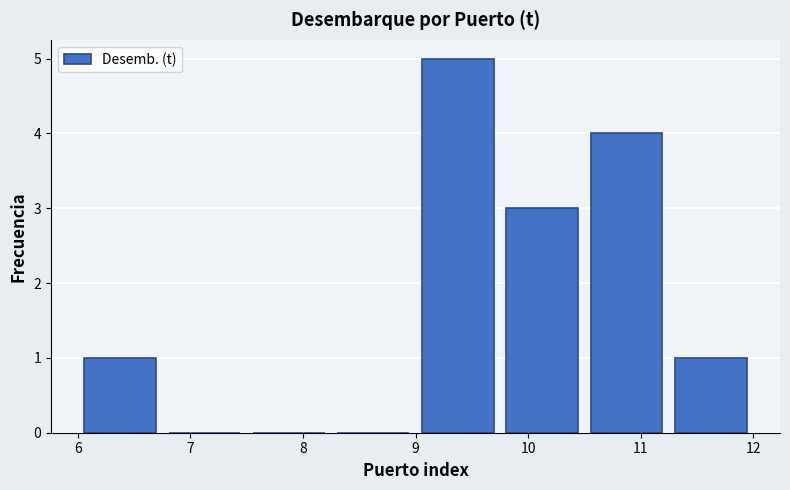

Reading left to right, transcribe this chart: for each bar, give the range it covers on the x-axis and its height. Neither the bar edges nor the heights are printed on the chart, so give them approximately, as read against the axes.

6.00 to 6.75: 1
6.75 to 7.50: 0
7.50 to 8.25: 0
8.25 to 9.00: 0
9.00 to 9.75: 5
9.75 to 10.50: 3
10.50 to 11.25: 4
11.25 to 12.00: 1